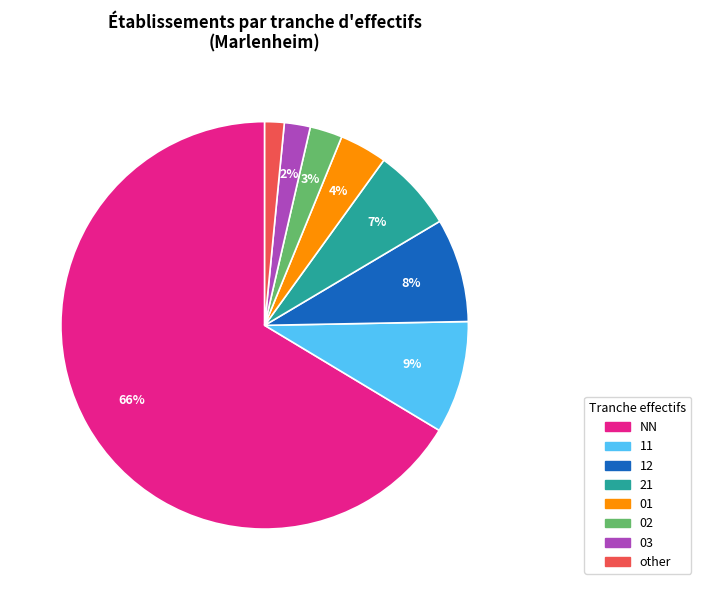

Which slice is the largest?

NN